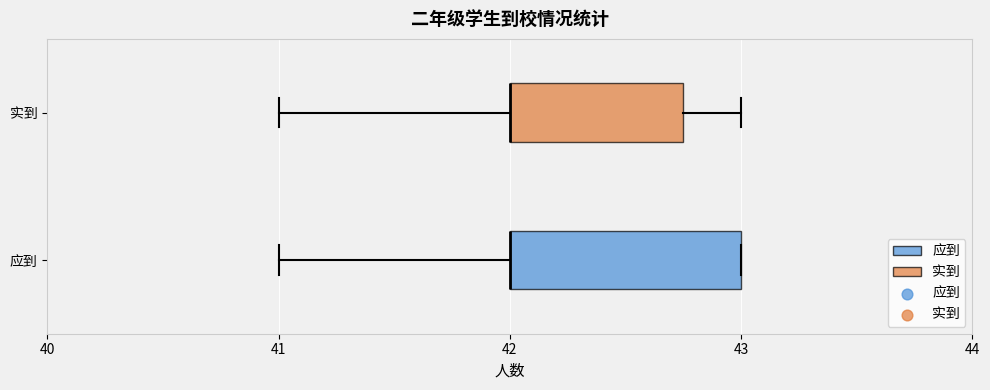

Where does the left whisker of the box for 实到 end on the x-axis? The values are not printed on the chart, so give them approximately, as read against the axis.

41.0